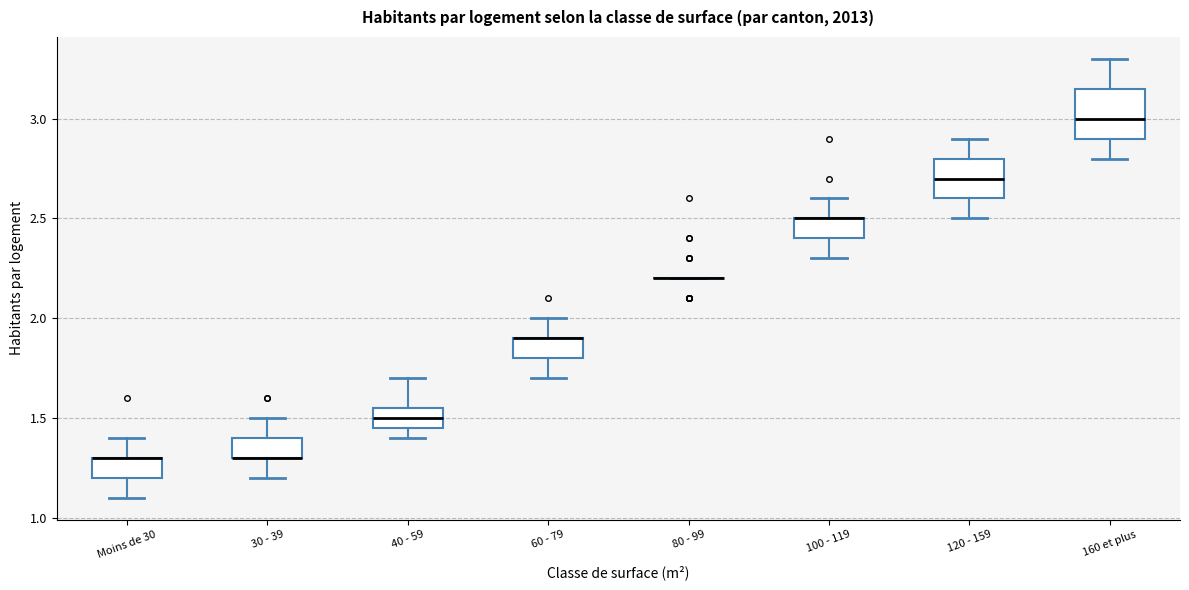

Reading left to right, read every box against the y-axis: the position of its median line, the range the box covers, and the ends of its whiskers. The values are not printed on the chart, so give them approximately, as read against the axis.

Moins de 30: median 1.30 (drawn on the box's upper edge), box 1.20 to 1.30, whiskers 1.10 to 1.40
30 - 39: median 1.30 (drawn on the box's lower edge), box 1.30 to 1.40, whiskers 1.20 to 1.50
40 - 59: median 1.50, box 1.45 to 1.55, whiskers 1.40 to 1.70
60 - 79: median 1.90 (drawn on the box's upper edge), box 1.80 to 1.90, whiskers 1.70 to 2.00
80 - 99: box collapsed to a line at 2.20, whiskers 2.20 to 2.20
100 - 119: median 2.50 (drawn on the box's upper edge), box 2.40 to 2.50, whiskers 2.30 to 2.60
120 - 159: median 2.70, box 2.60 to 2.80, whiskers 2.50 to 2.90
160 et plus: median 3.00, box 2.90 to 3.15, whiskers 2.80 to 3.30